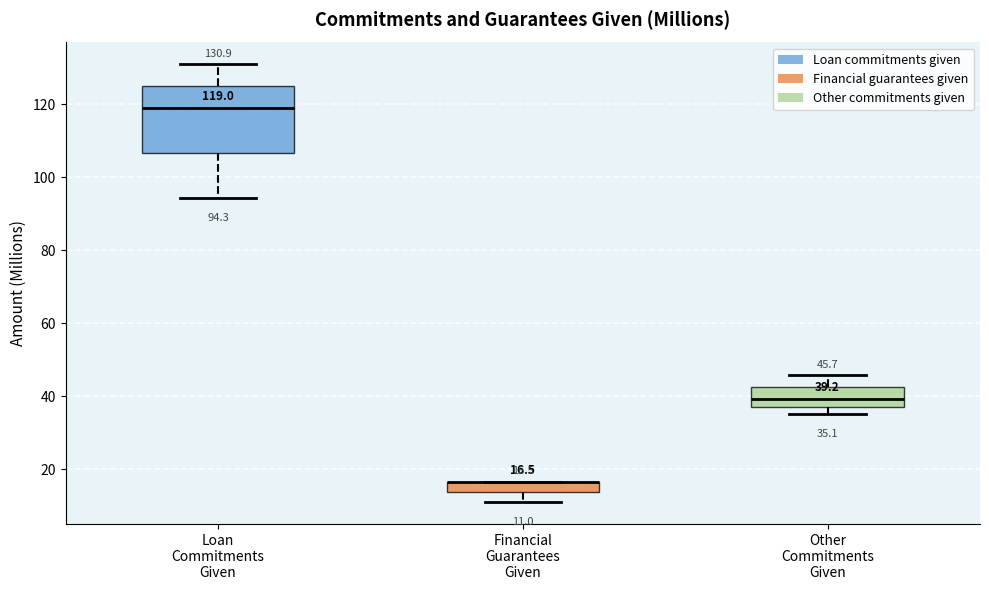

Which box is the tallest, from its lower edge to its upper edge?

Loan Commitments Given